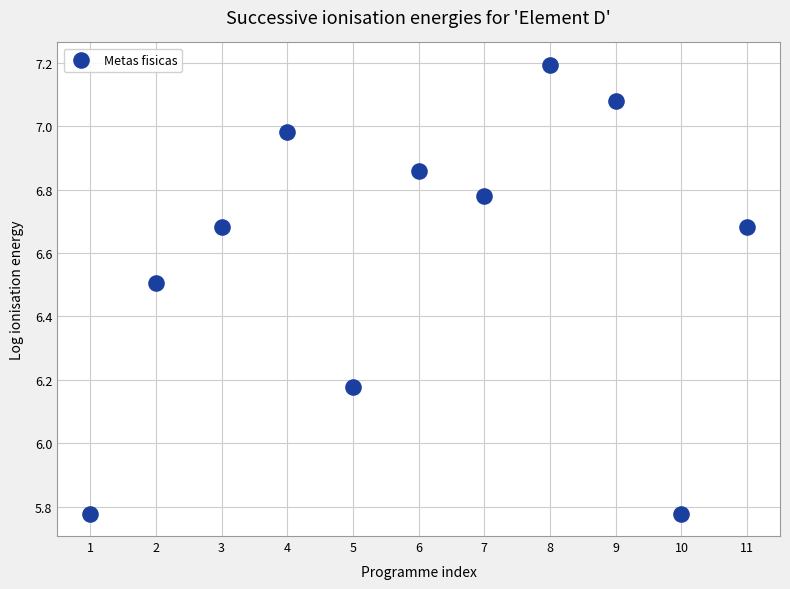

What is the average Y value?

6.6